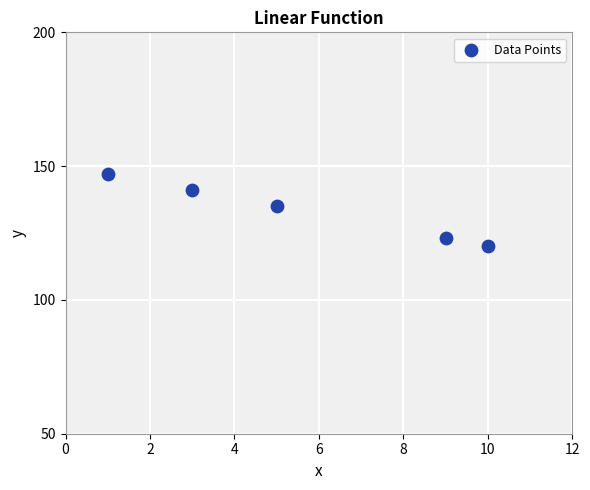

What is the average Y value?

133